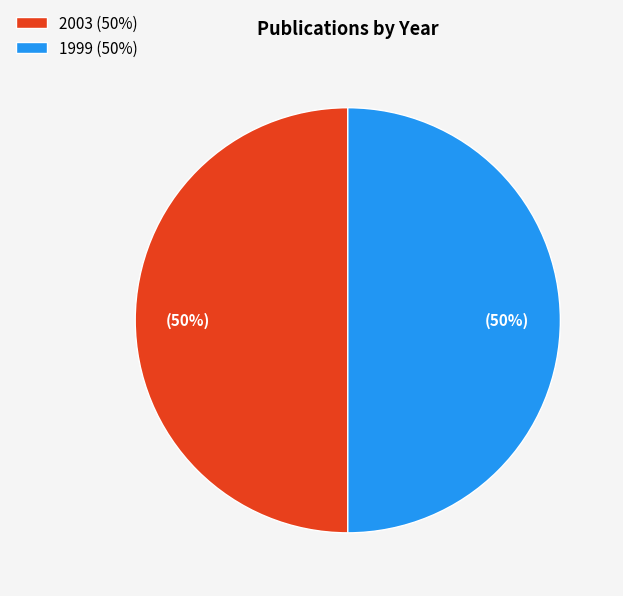

To the nearest percent, what is the combined percentage of 2003 (50%) and 1999 (50%)?

100%